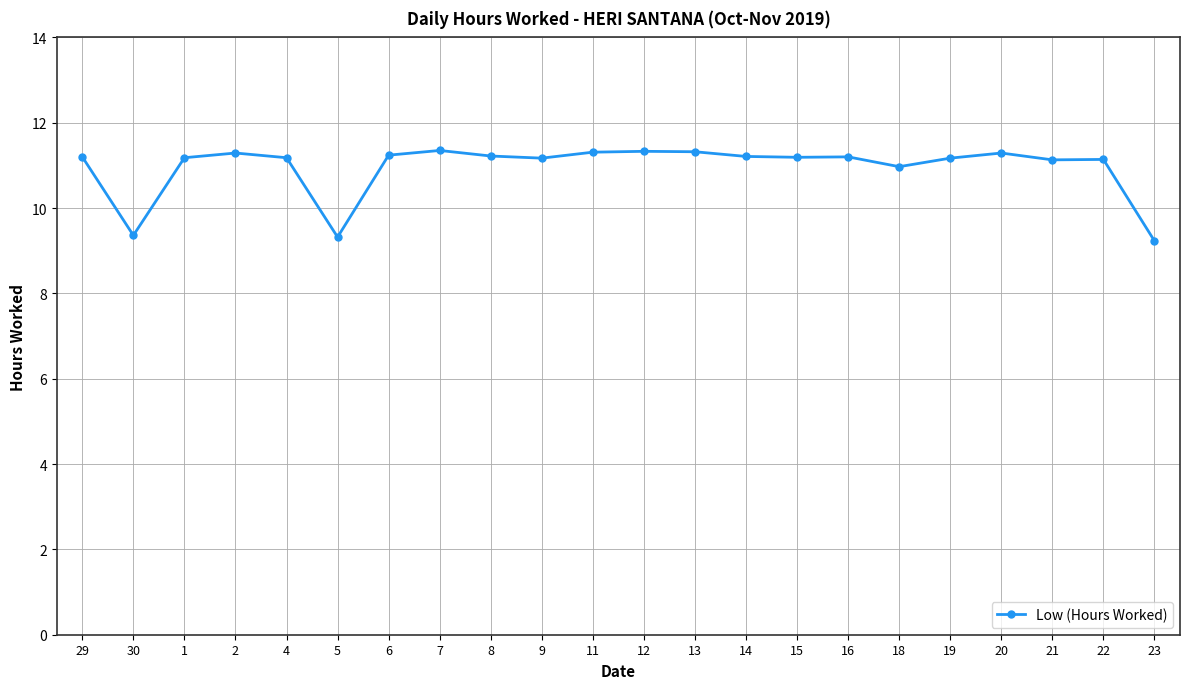

What is the sum of all values?

241.0